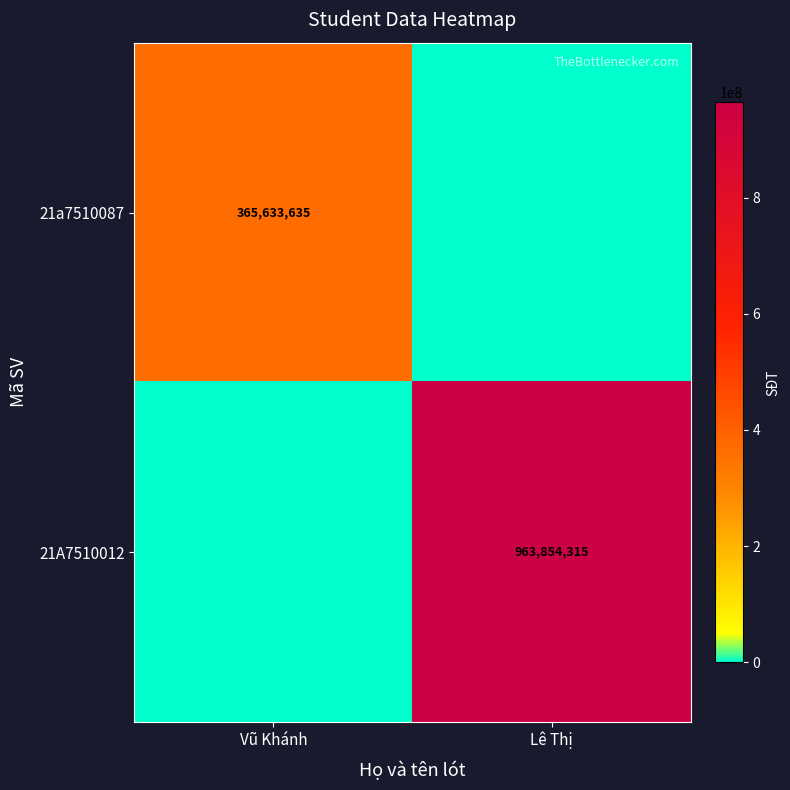

True or false: 21A7510012 has a value of 406805844 at Lê Thị.

False